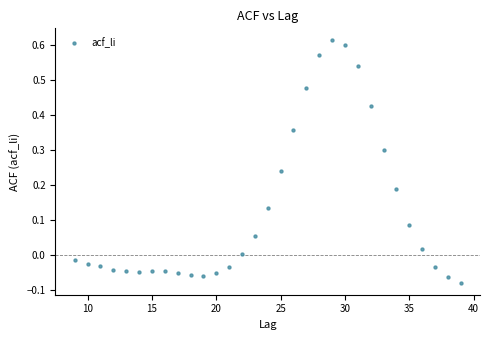

What is the range of Y values (max minus min)?

0.7